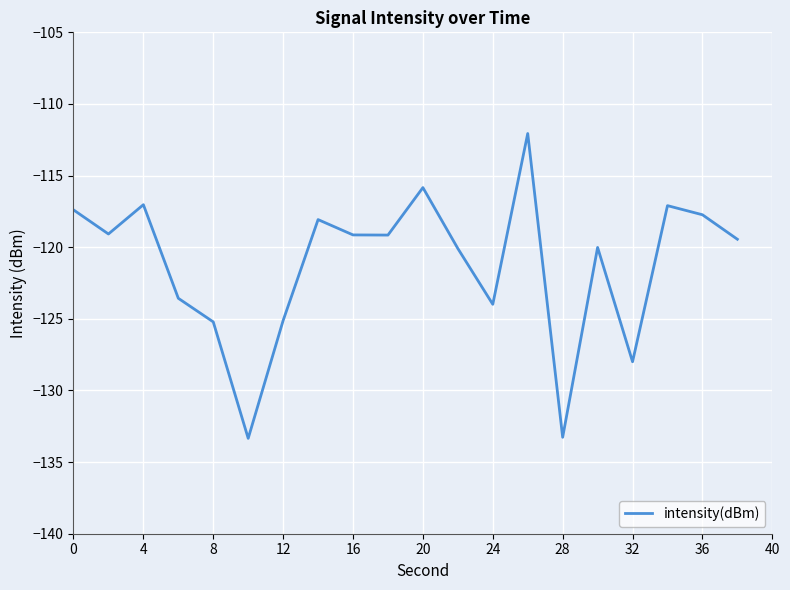

What is the sum of all values?

-2424.6